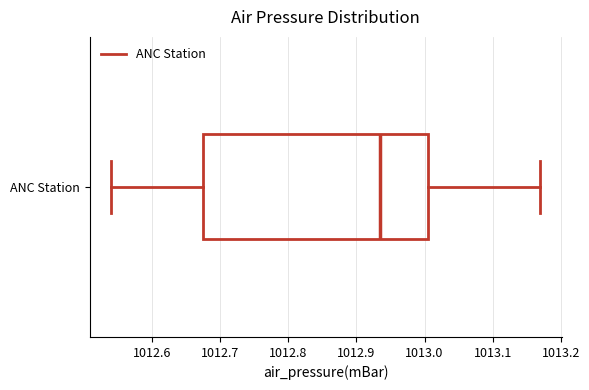

Where does the median line of the box for ANC Station sit on the x-axis? The values are not printed on the chart, so give them approximately, as read against the axis.

1012.94